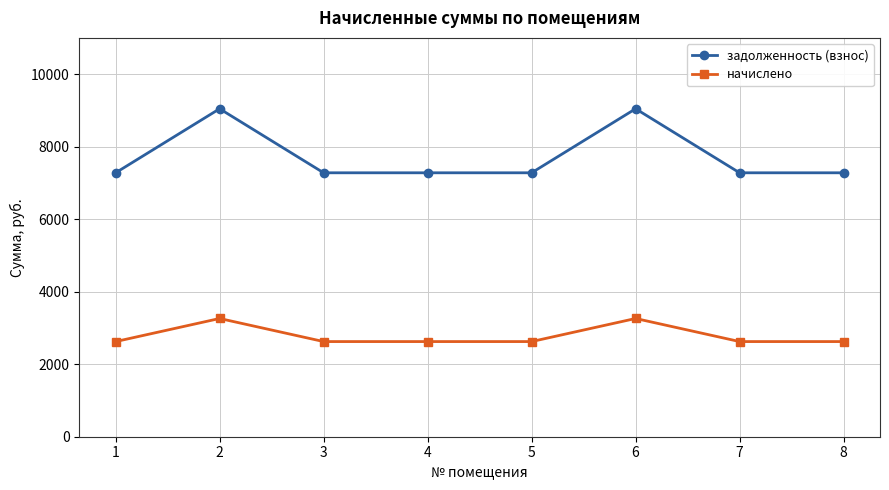

Is it true that задолженность (взнос) equals 1594.4 at 8?

False